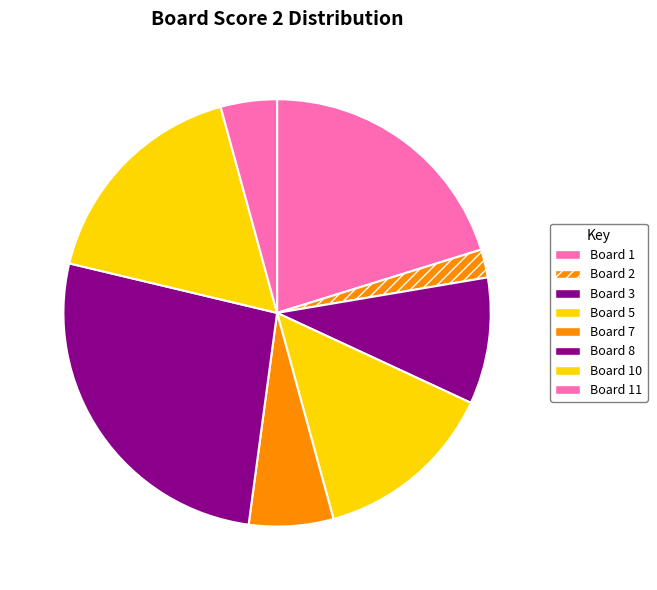

What percentage is the Board 3 slice, to the nearest percent?

10%